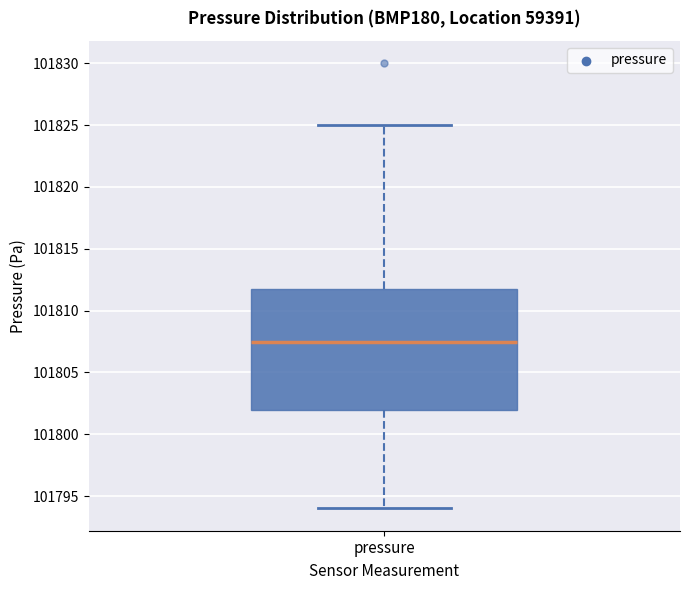

Transcribe this box plot: give where the median line is, the range the box spans, and where the two whiskers end, as read against the y-axis. The values are not printed on the chart, so give them approximately, as read against the axis.

median 101807.5, box 101802.0 to 101812.0, whiskers 101794.0 to 101825.0